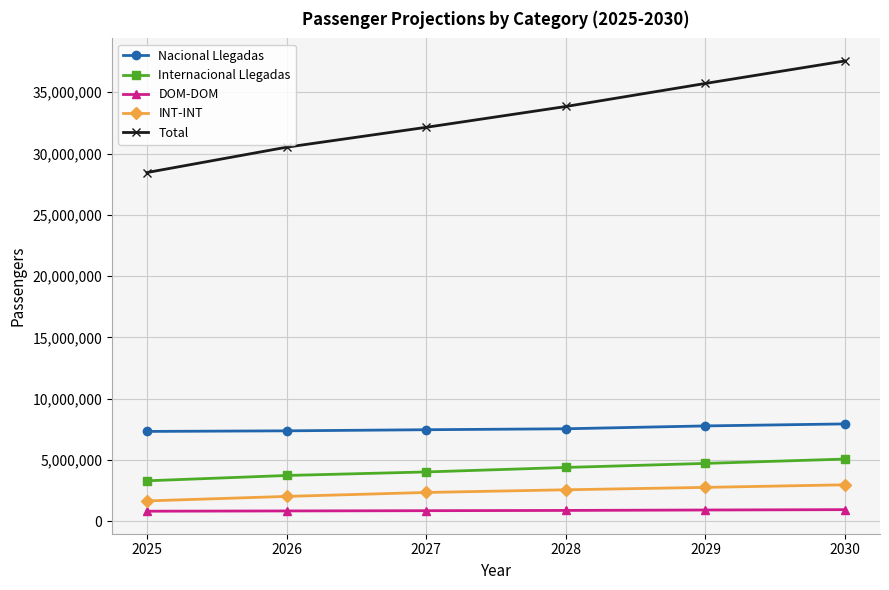

True or false: Internacional Llegadas and Total cross at least once.

False